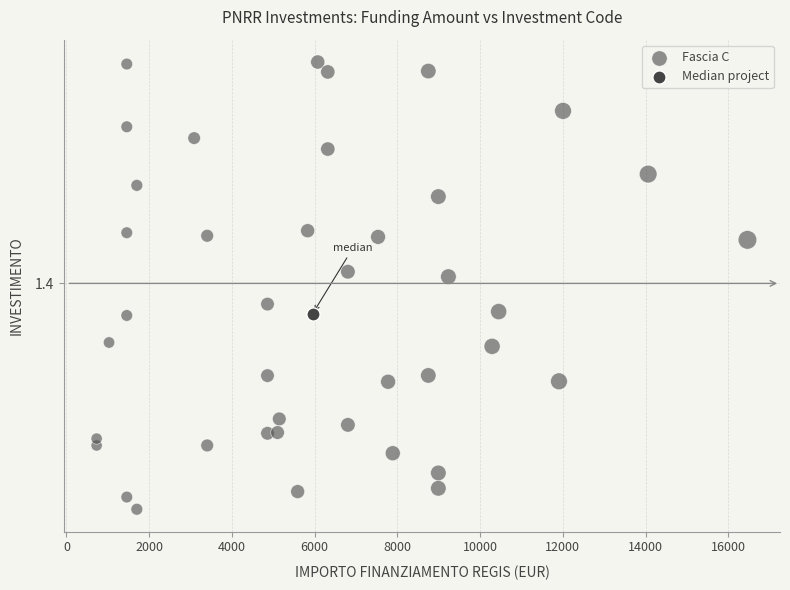

What are all the series names shown in the legend?

Fascia C, Median project